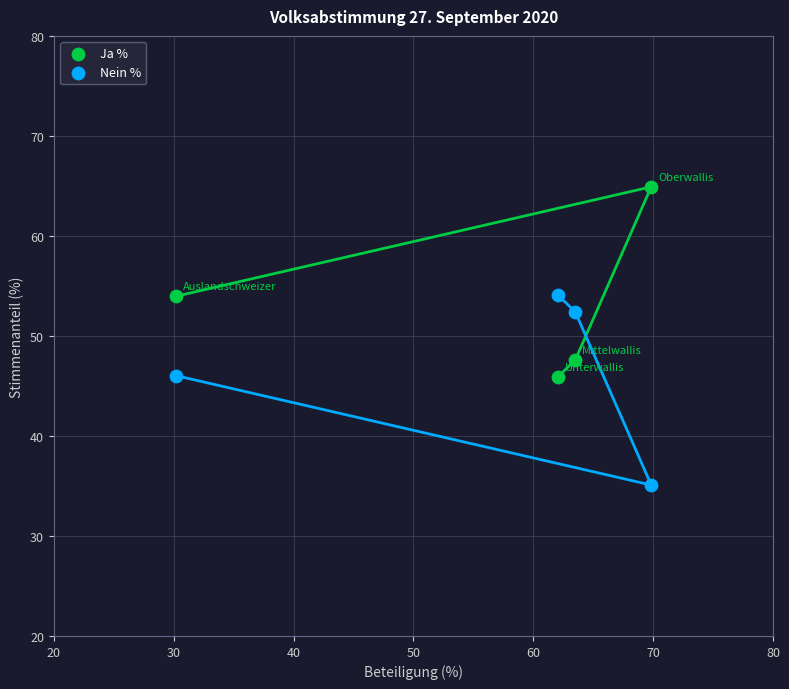

What are all the series names shown in the legend?

Ja %, Nein %